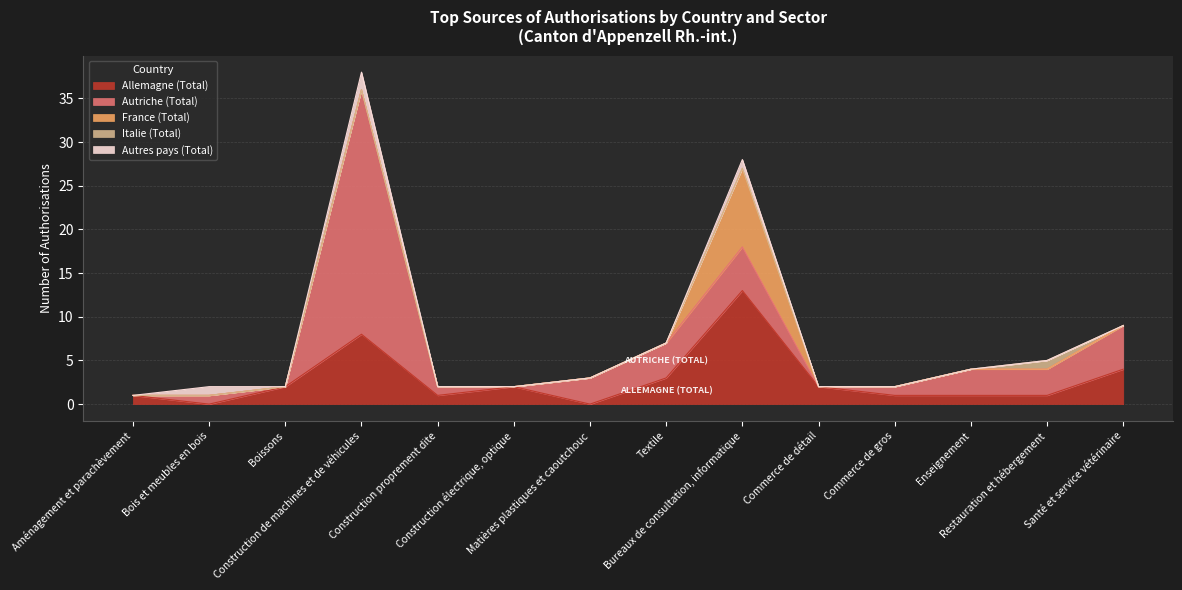

Reading right to left, extract all data points from this chart.

Allemagne (Total): 4	1	1	1	2	13	3	0	2	1	8	2	0	1
Autriche (Total): 5	3	3	1	0	5	4	3	0	1	28	0	1	0
France (Total): 0	0	0	0	0	9	0	0	0	0	0	0	0	0
Italie (Total): 0	1	0	0	0	0	0	0	0	0	0	0	0	0
Autres pays (Total): 0	0	0	0	0	1	0	0	0	0	2	0	1	0